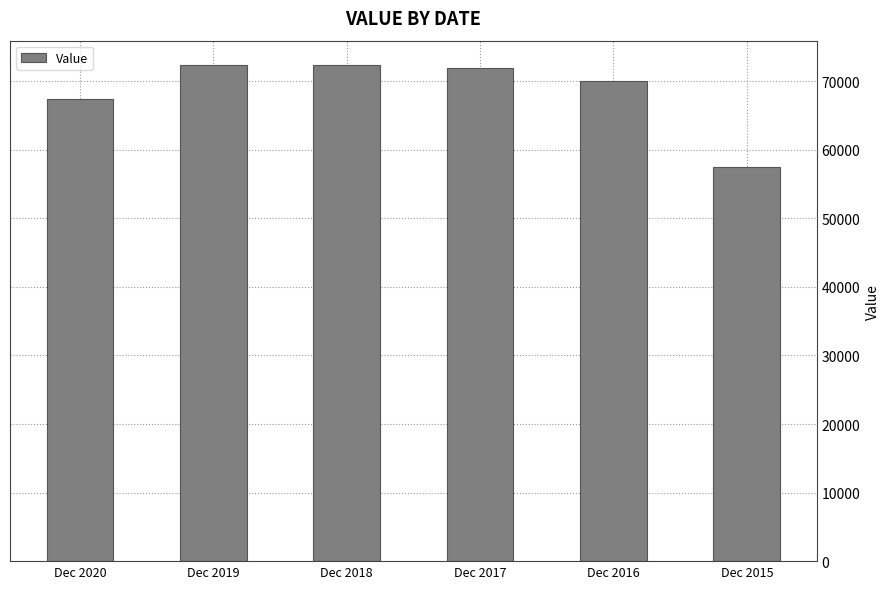

What is the maximum value shown in the chart?

72301.3